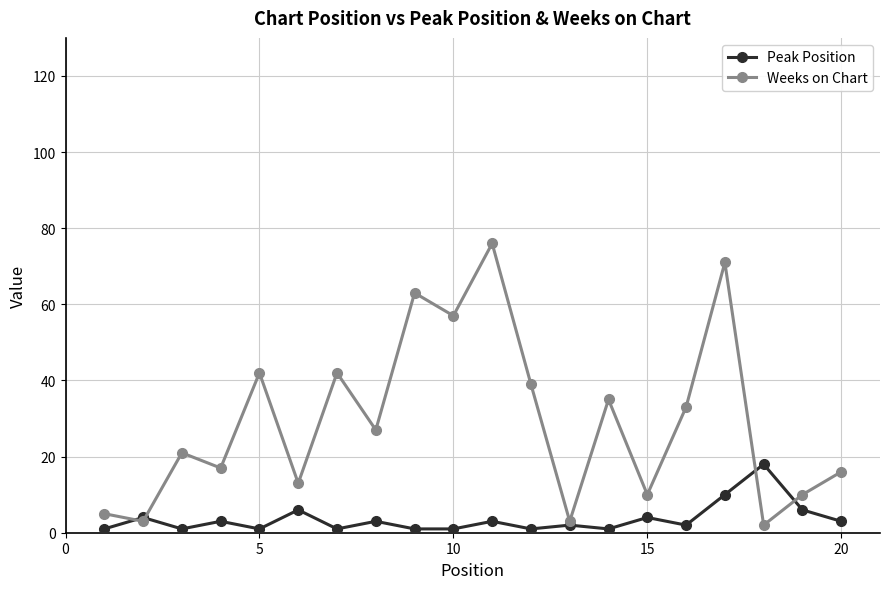

Which series has the largest range (max minus min)?

Weeks on Chart